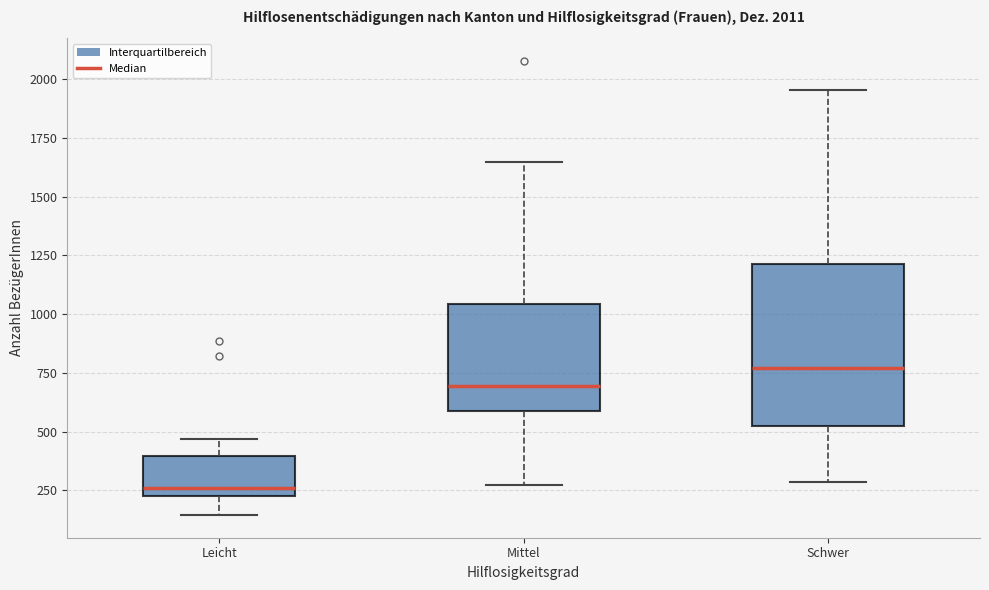

Which box is the tallest, from its lower edge to its upper edge?

Schwer